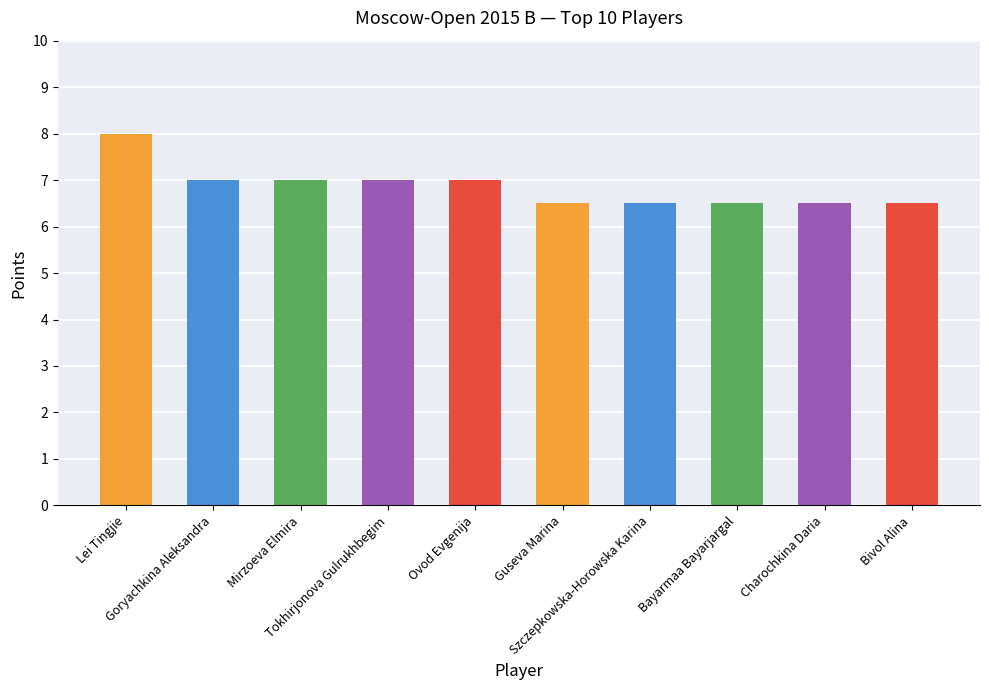

What is the smallest value displayed?

6.5